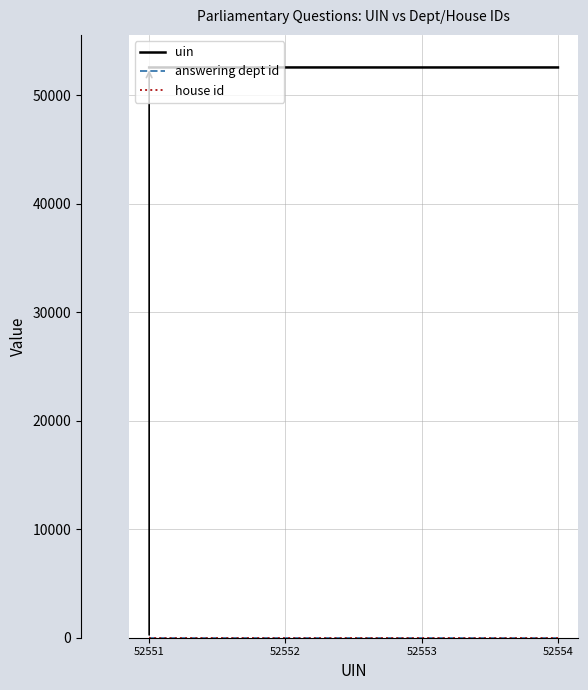

The house id series shows 2 at 52551. True or false?

False